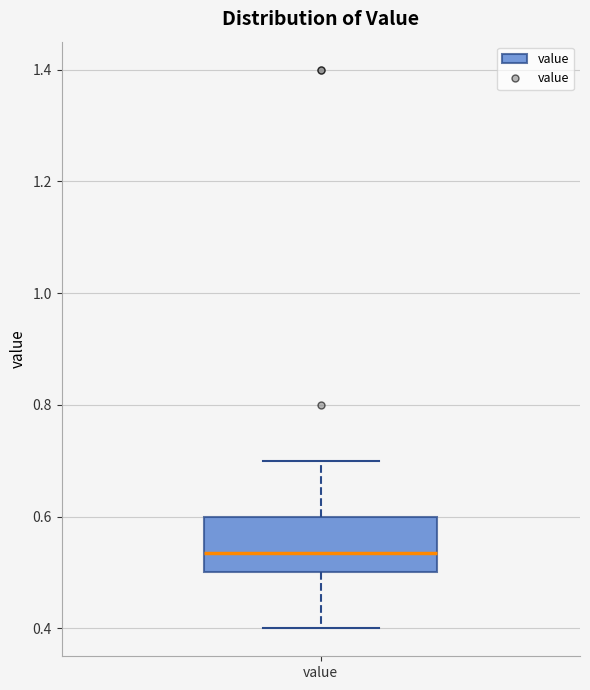

Where does the median line of the box for value sit on the y-axis? The values are not printed on the chart, so give them approximately, as read against the axis.

0.54